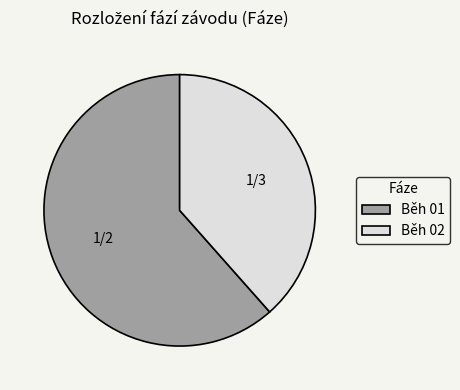

The Běh 01 slice represents 68% of the pie. True or false?

False